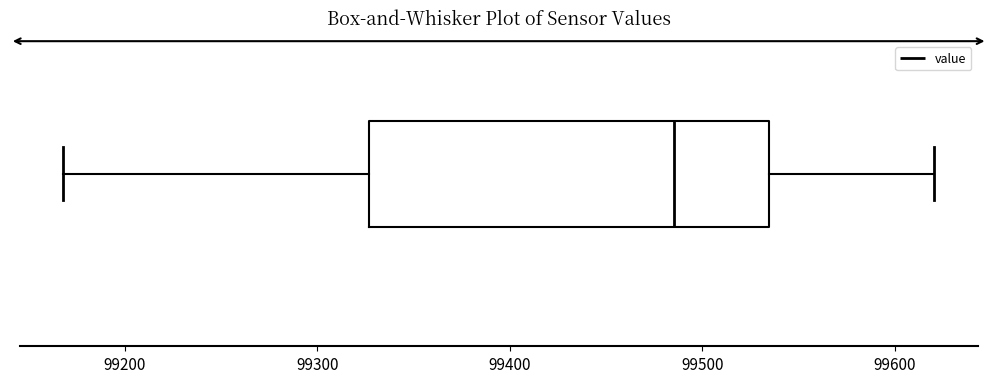

Transcribe this box plot: give where the median line is, the range the box spans, and where the two whiskers end, as read against the x-axis. The values are not printed on the chart, so give them approximately, as read against the axis.

median 99490, box 99330 to 99530, whiskers 99170 to 99620